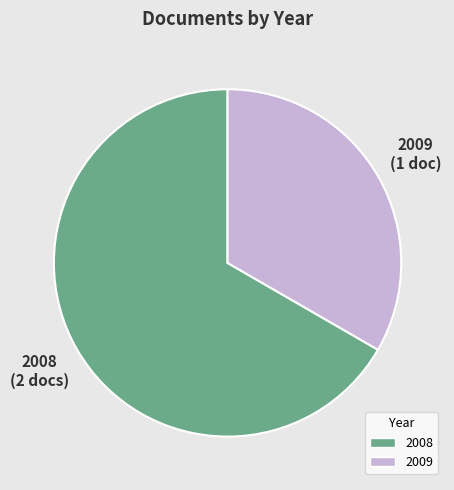

Is there a majority slice in this chart?

Yes